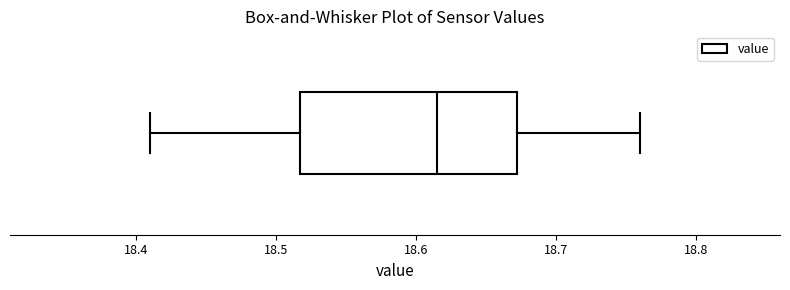

Where is the left edge of the box on the x-axis? The values are not printed on the chart, so give them approximately, as read against the axis.

18.52